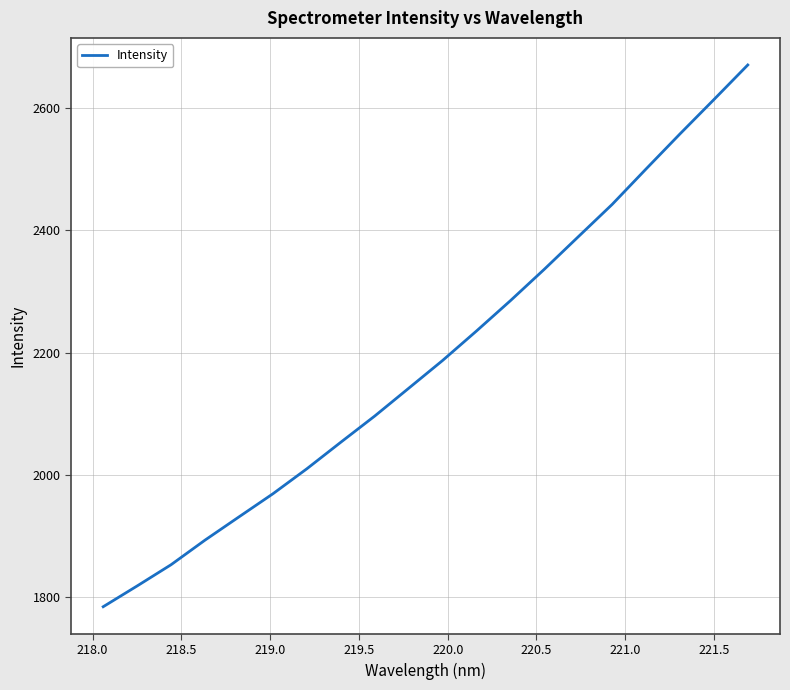

What is the greatest value displayed?

2669.8